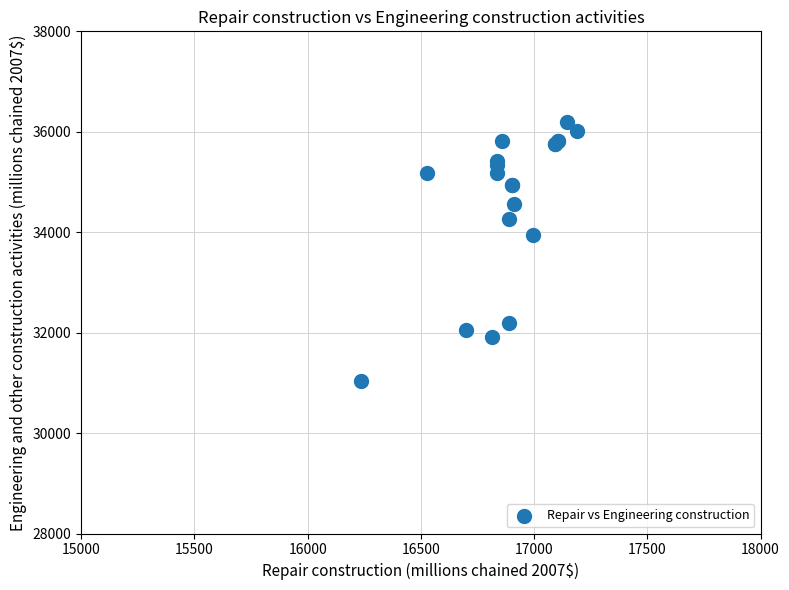

What Y value in the scatter plot is closest to 33608?

33954